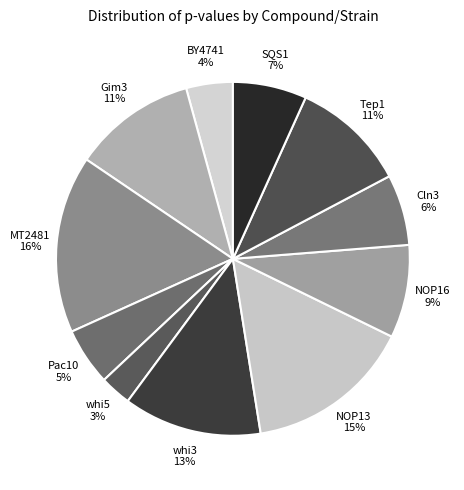

How many slices are in this pie chart?

11